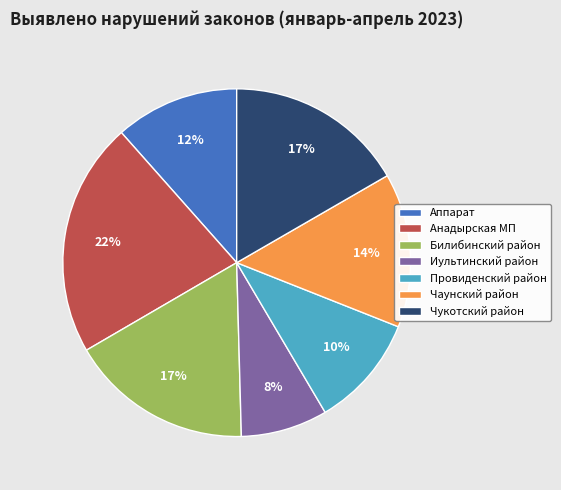

Is it true that Провиденский район is 1% of the pie?

False